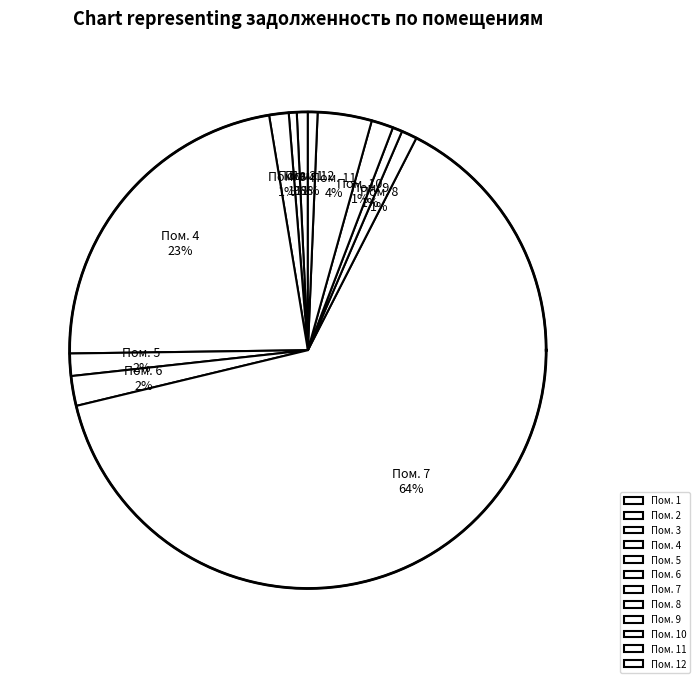

Combined, what portion of the pie is 2 and 1?

1.3%